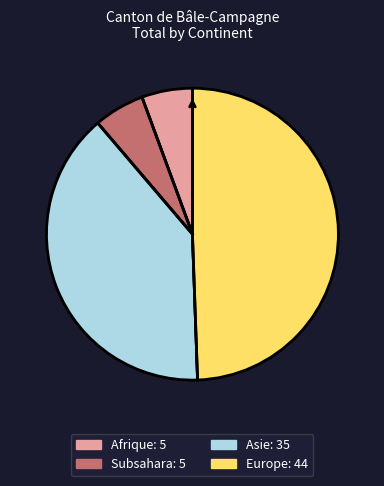

How many slices are in this pie chart?

4